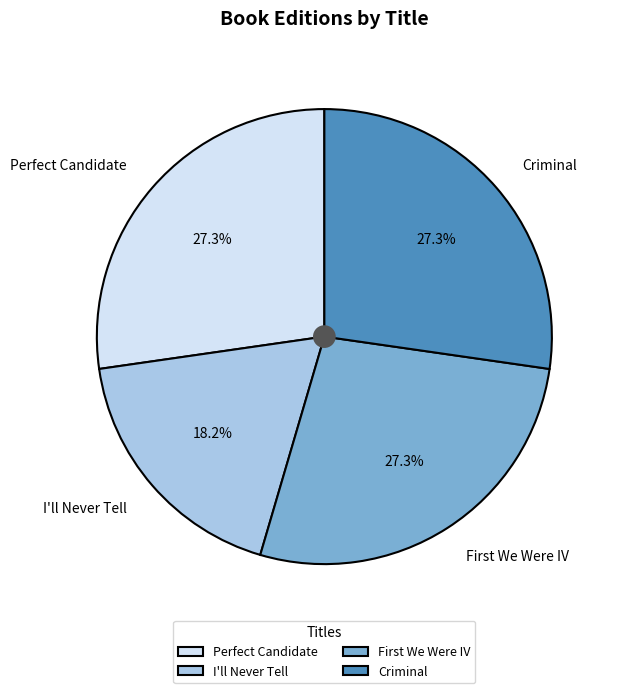

Combined, what portion of the pie is Criminal and Perfect Candidate?

54.5%